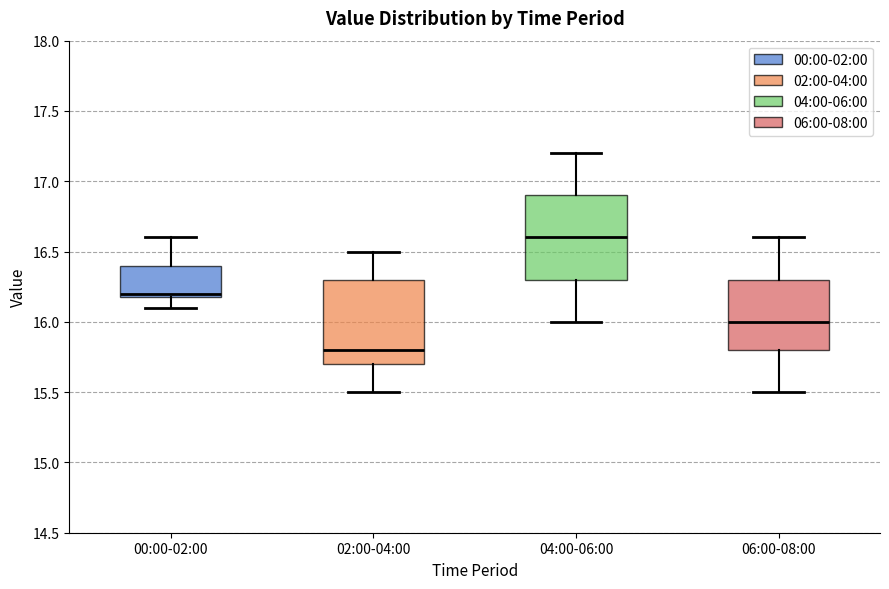

Which box's median line is the lowest?

02:00-04:00